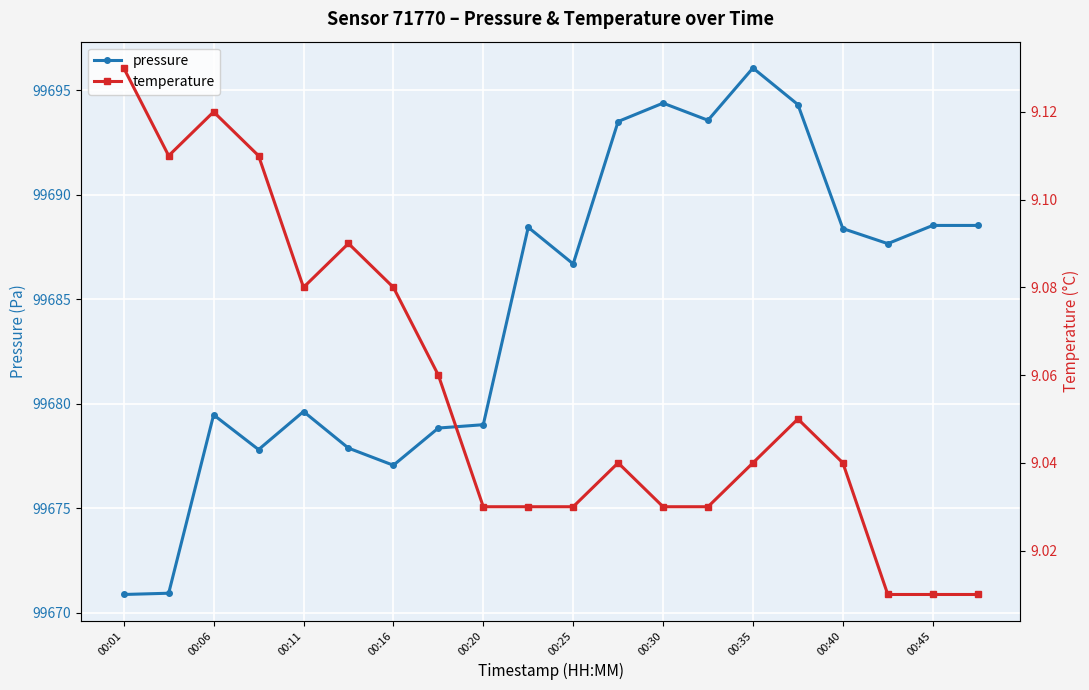

In pressure, how many points are higher than both neighbors (excluding endpoints)?

5